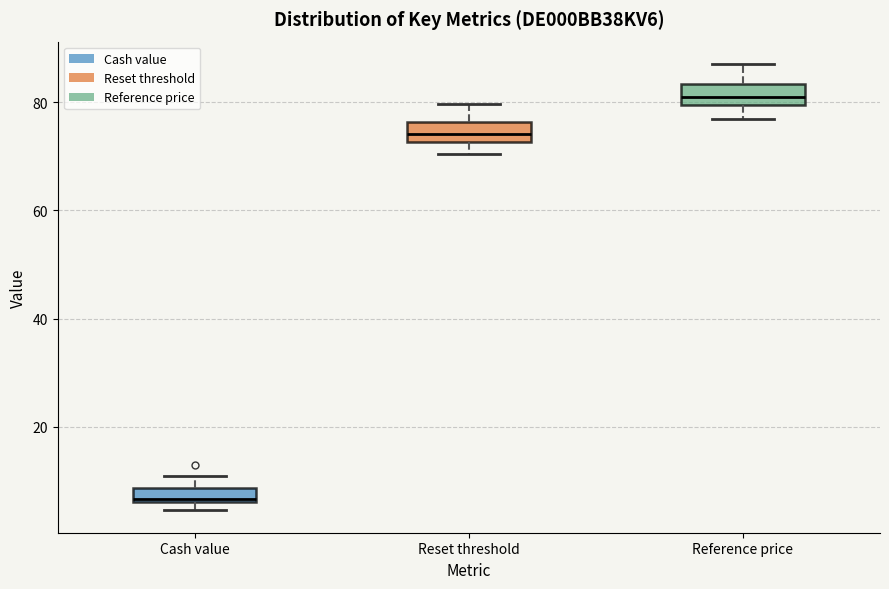

Where does the median line of the box for Reset threshold sit on the y-axis? The values are not printed on the chart, so give them approximately, as read against the axis.

74